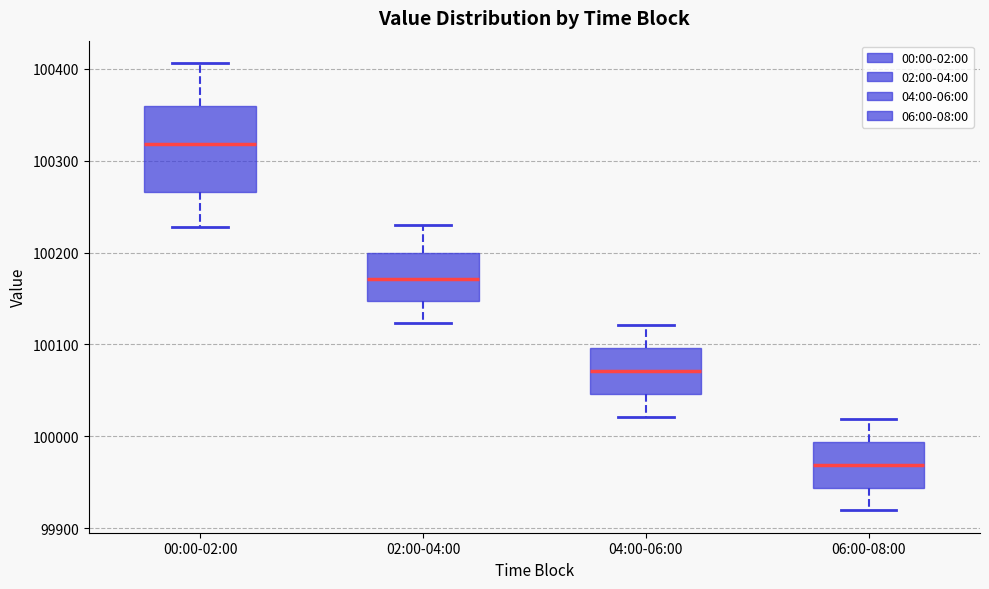

Which box is the tallest, from its lower edge to its upper edge?

00:00-02:00